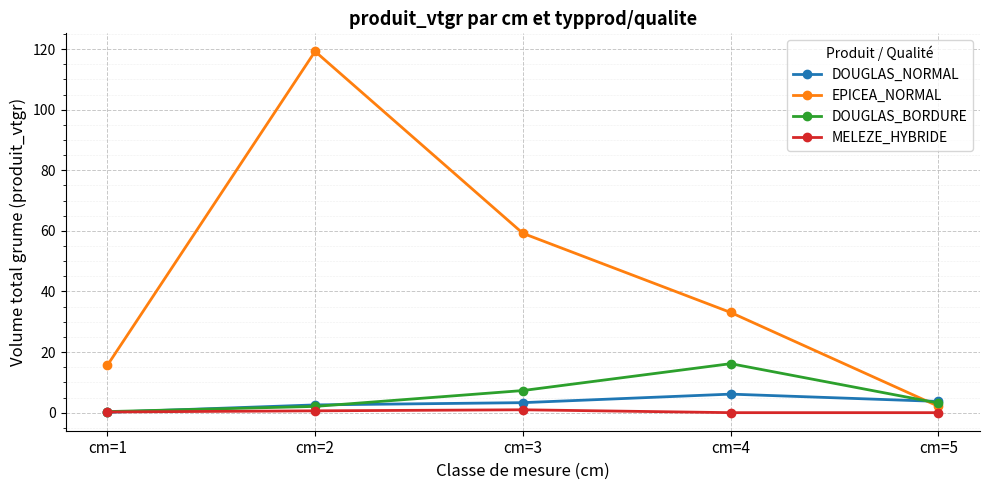

In EPICEA_NORMAL, how many points are higher than both neighbors (excluding endpoints)?

1